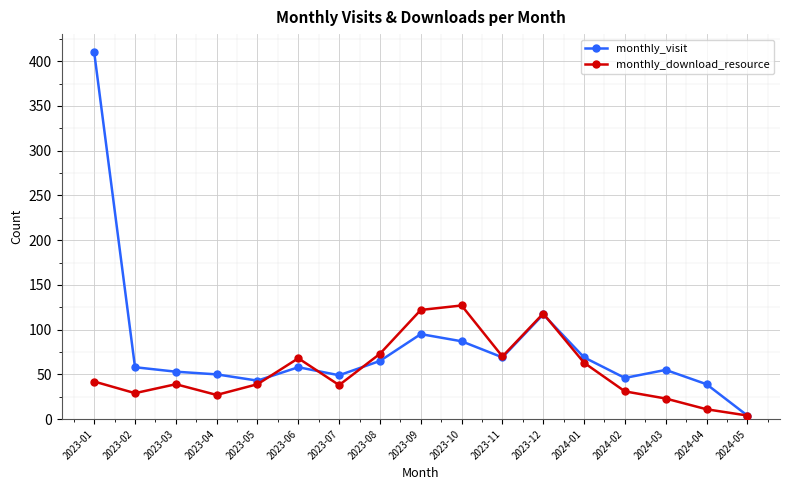

True or false: monthly_download_resource has more than 1 interior local peaks.

True